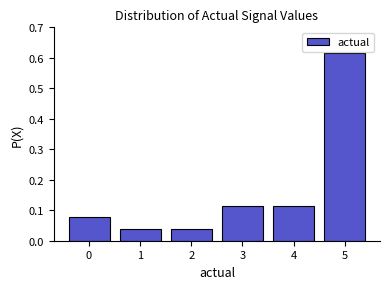

The chart shows a value of 0.0 at 0. True or false?

False